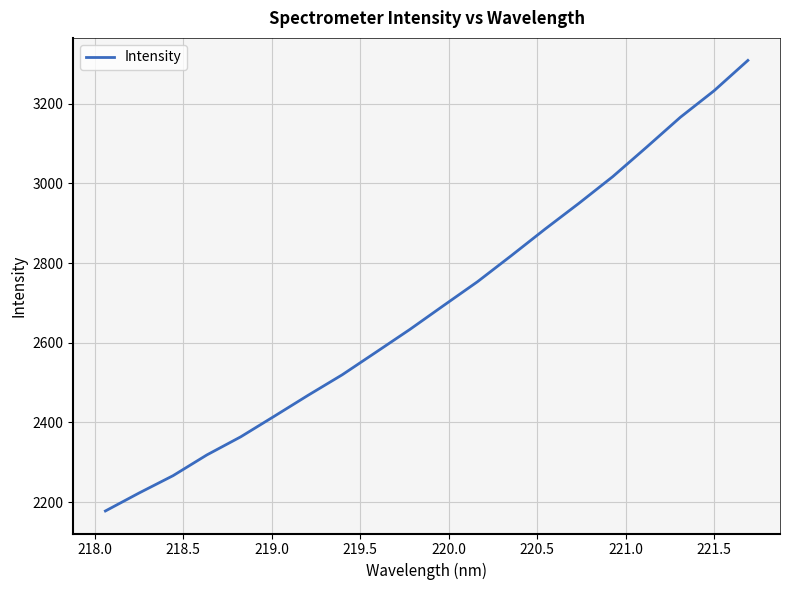

How many values are below 2693?

10